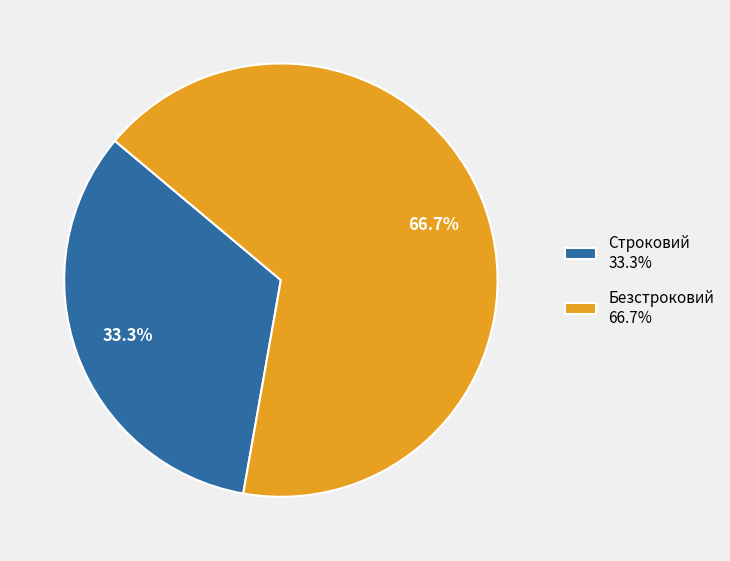

Is it true that Безстроковий is 79% of the pie?

False